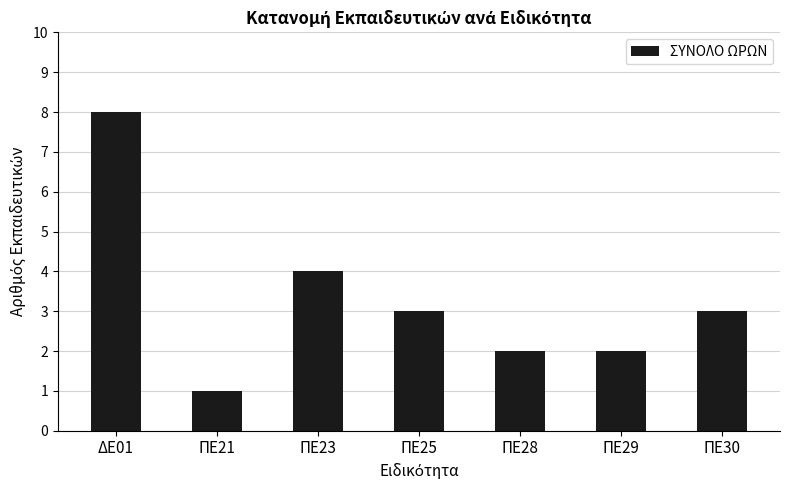

Reading right to left, list all the values displayed in this chart.

ΠΕ30=3	ΠΕ29=2	ΠΕ28=2	ΠΕ25=3	ΠΕ23=4	ΠΕ21=1	ΔΕ01=8